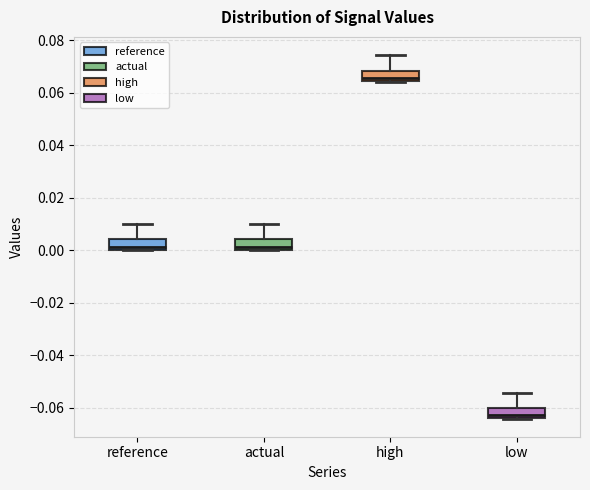

Which box has the lowest median line?

low